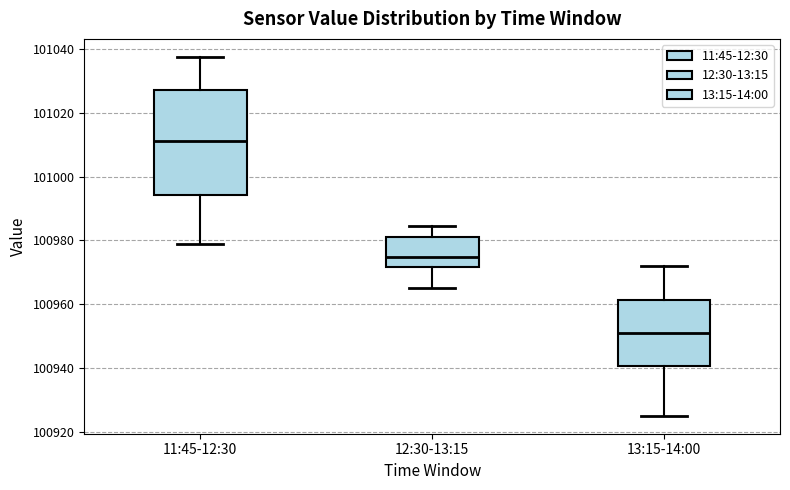

Where does the median line of the box for 13:15-14:00 sit on the y-axis? The values are not printed on the chart, so give them approximately, as read against the axis.

100952